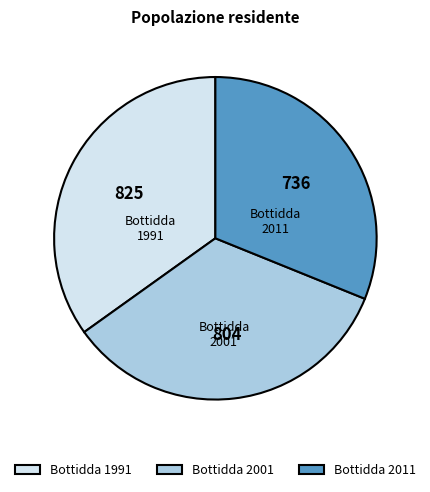

How many segments does this pie chart have?

3